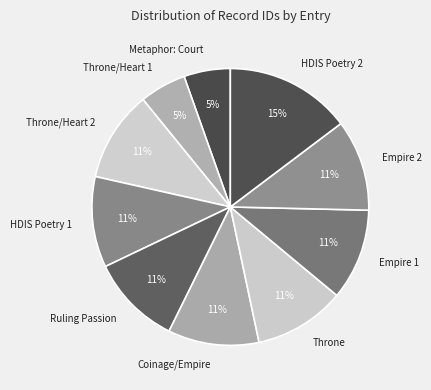

Does Empire 1 represent more than half of the total?

No